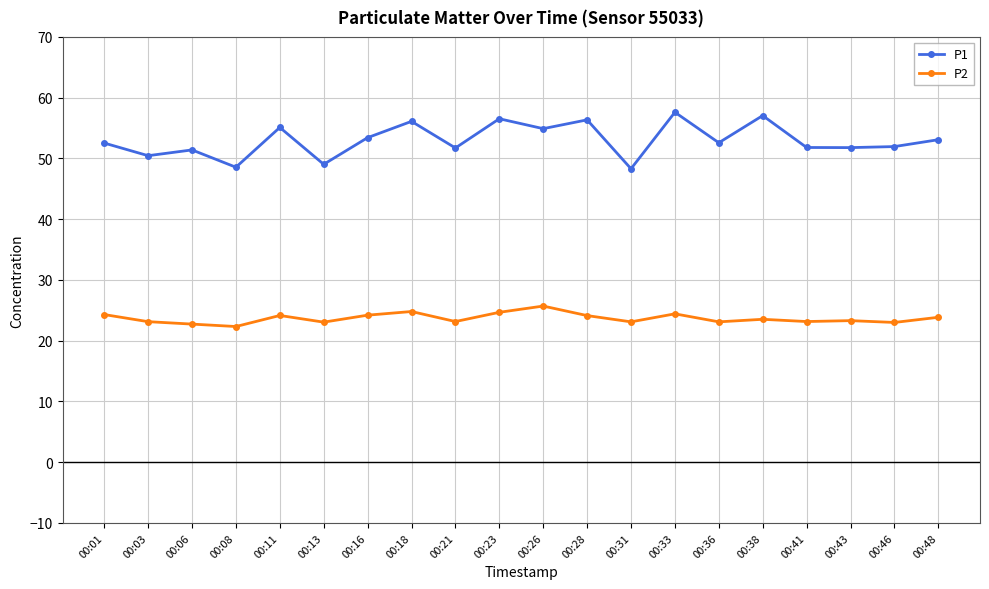

What are all the series names shown in the legend?

P1, P2